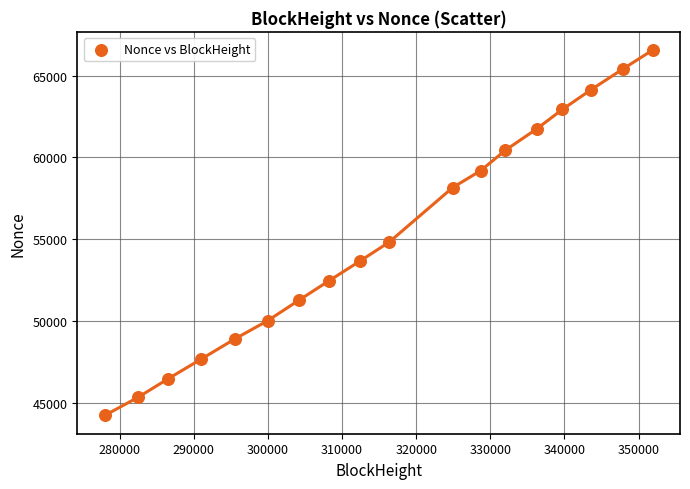

What is the range of X values (max minus min)?

73896